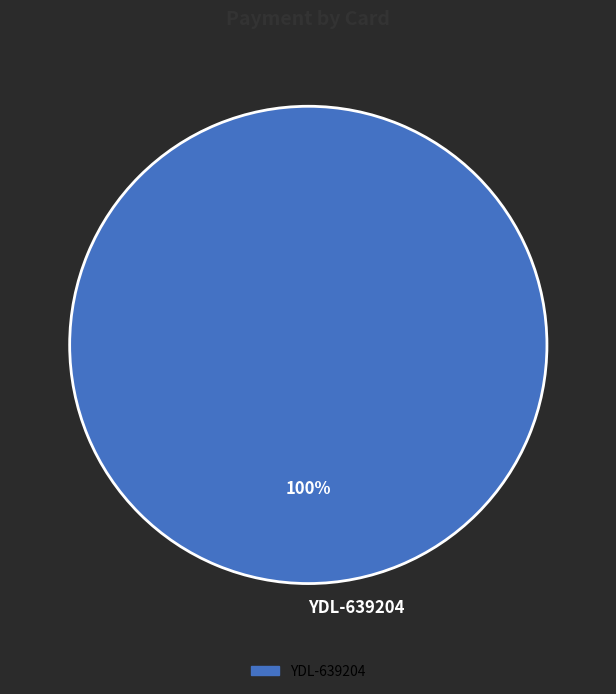

Rank the categories by value from highest to lowest.

YDL-639204